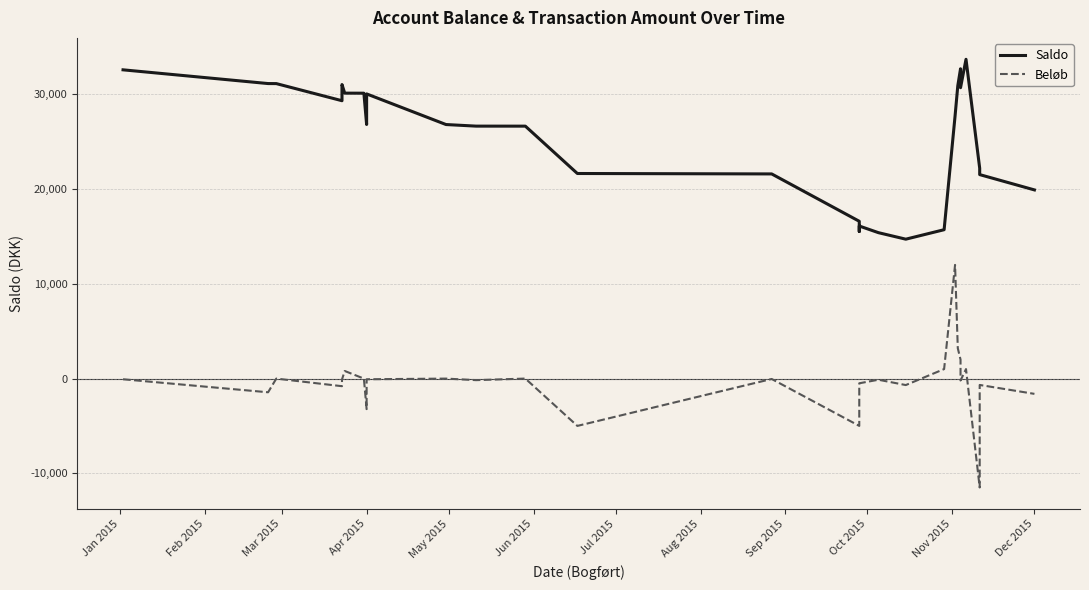

What is the lowest value of the Beløb series?

-11500.0